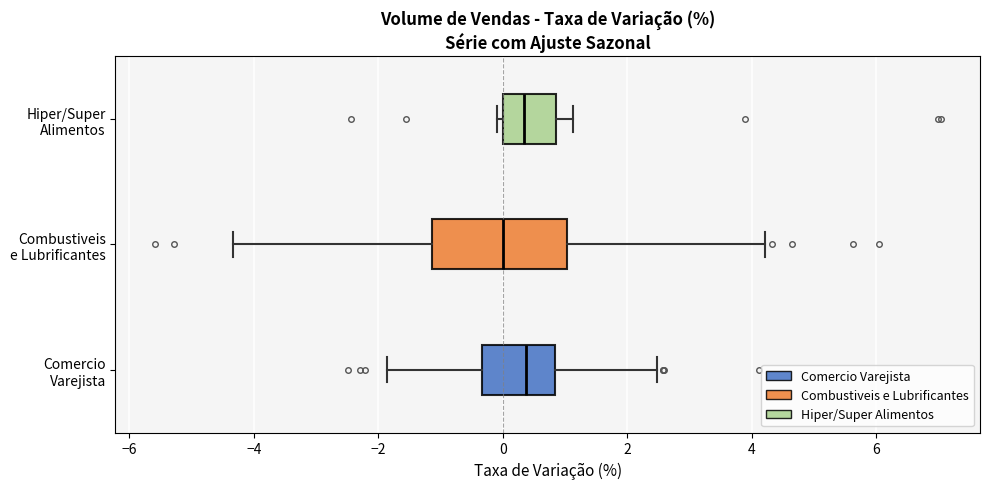

Reading bottom to top, transcribe this box plot: for each box, give where its median line is, the range the box spans, and where its two whiskers end, as read against the x-axis. The values are not printed on the chart, so give them approximately, as read against the axis.

Comercio Varejista: median 0.4, box -0.4 to 0.8, whiskers -1.8 to 2.4
Combustiveis e Lubrificantes: median 0.0, box -1.2 to 1.0, whiskers -4.4 to 4.2
Hiper/Super Alimentos: median 0.4, box 0.0 to 0.8, whiskers 0.0 (just left of the box's left edge) to 1.2